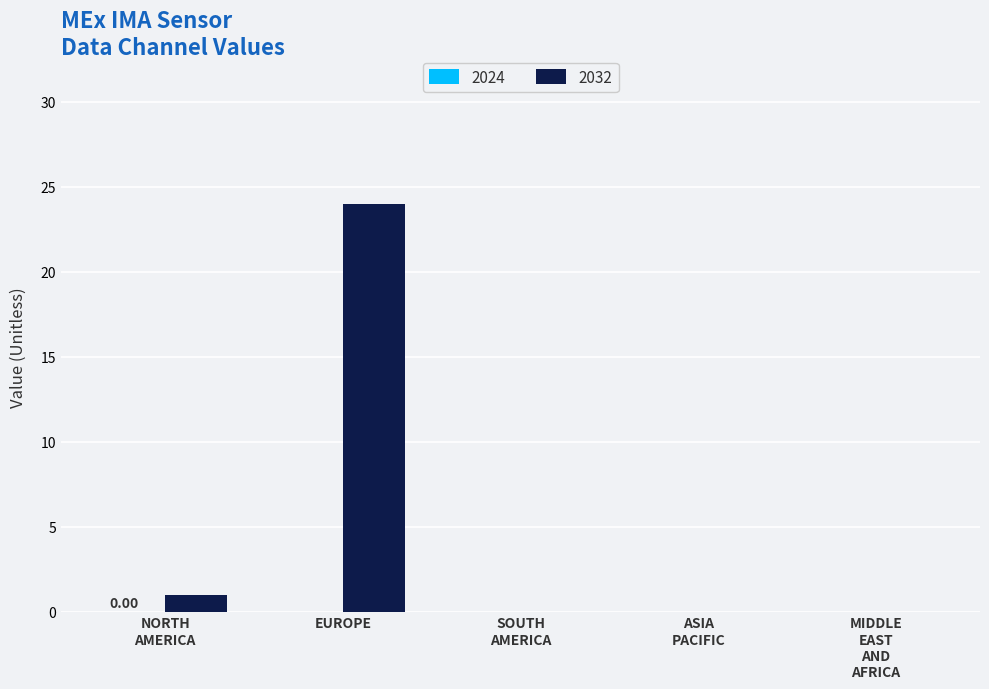

Which category has the highest value across all series?

EUROPE